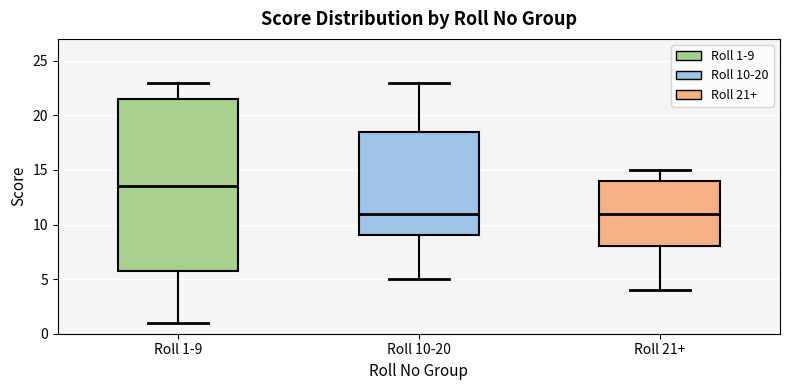

Reading left to right, transcribe this box plot: for each box, give where its median line is, the range the box spans, and where its two whiskers end, as read against the y-axis. The values are not printed on the chart, so give them approximately, as read against the axis.

Roll 1-9: median 13.5, box 6.0 to 21.5, whiskers 1.0 to 23.0
Roll 10-20: median 11.0, box 9.0 to 18.5, whiskers 5.0 to 23.0
Roll 21+: median 11.0, box 8.0 to 14.0, whiskers 4.0 to 15.0